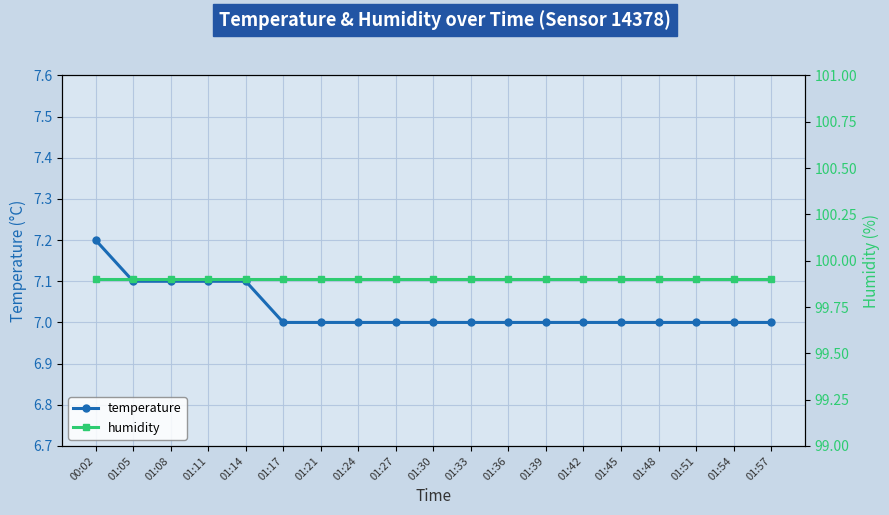

True or false: temperature and humidity cross at least once.

False